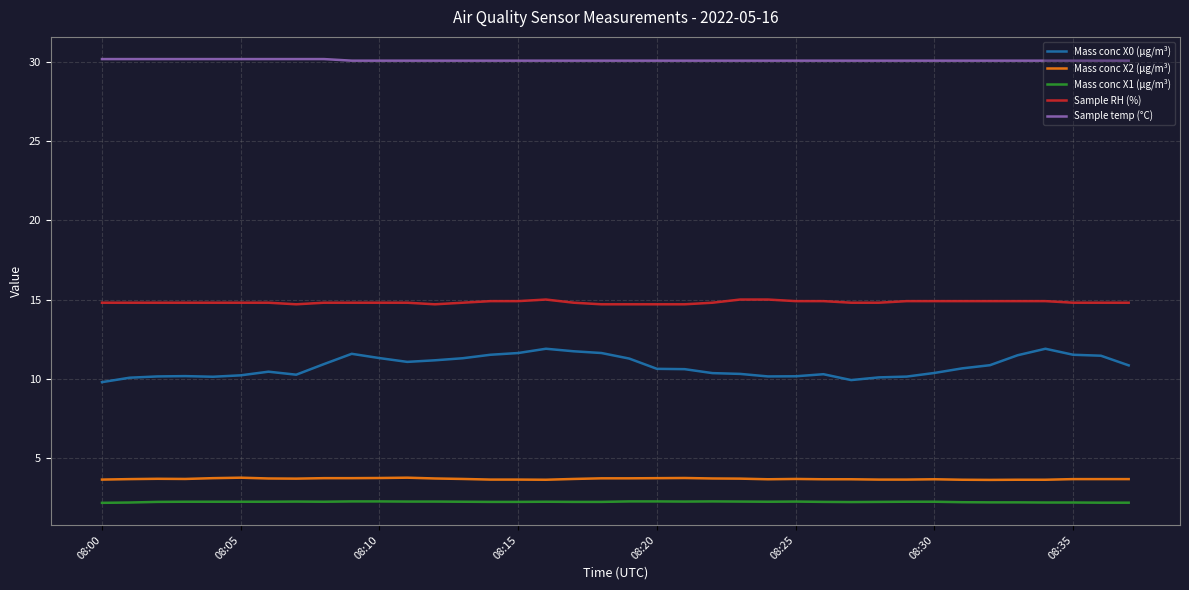

True or false: Mass conc X1 (μg/m³) and Sample temp (°C) cross at least once.

False